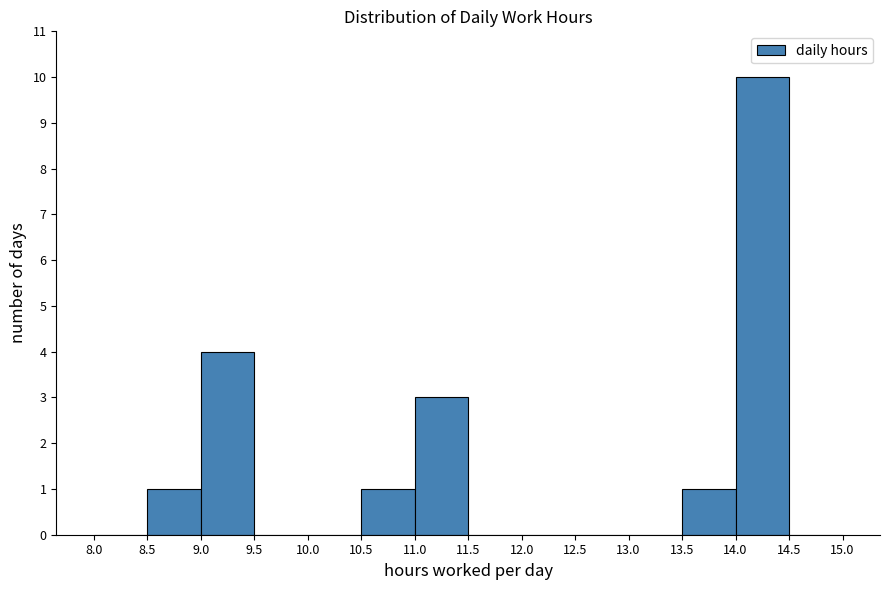

What is the height of the bar covering 14.0 to 14.5 on the x-axis? The values are not printed on the chart, so give them approximately, as read against the axis.

10